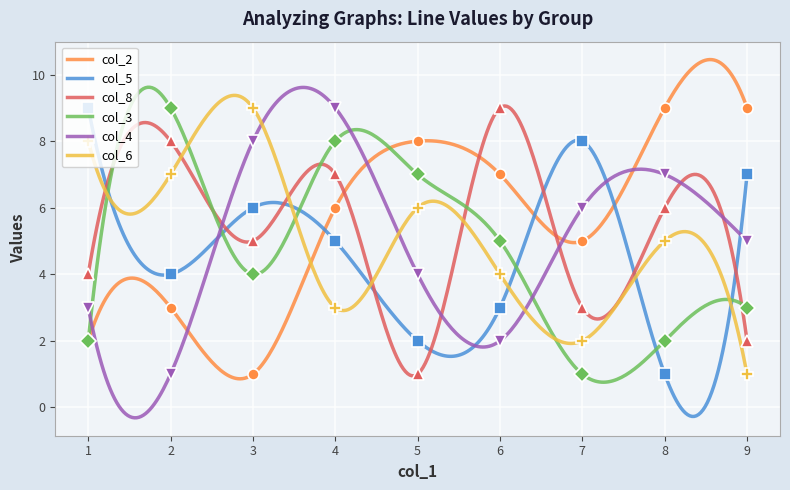

What is the minimum value for col_2?

0.9